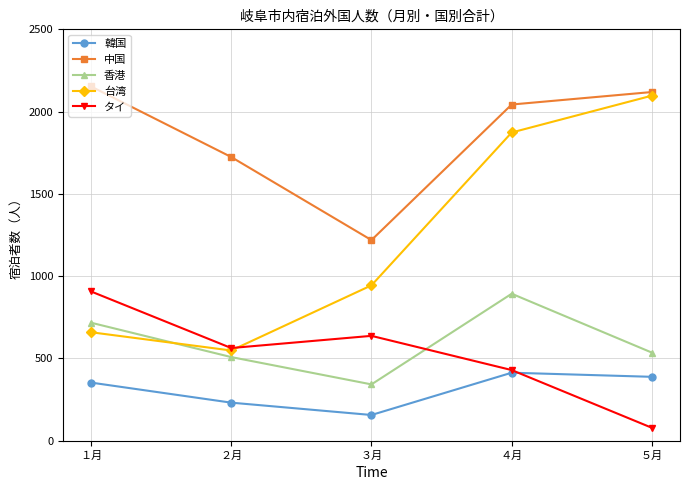

What is the spread (max minus min) of values at １月?

1800